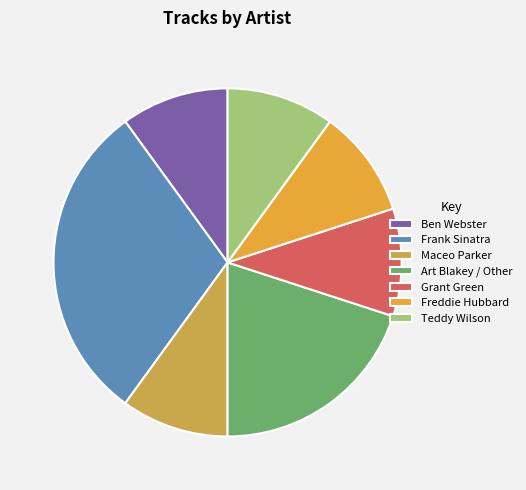

What portion of the pie excludes Freddie Hubbard?

90.0%